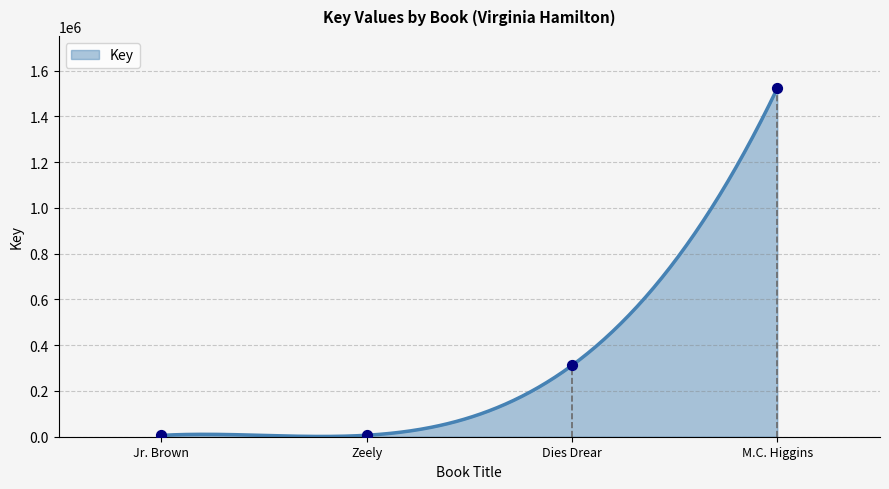

What is the change in value from Jr. Brown to Dies Drear?

+305705